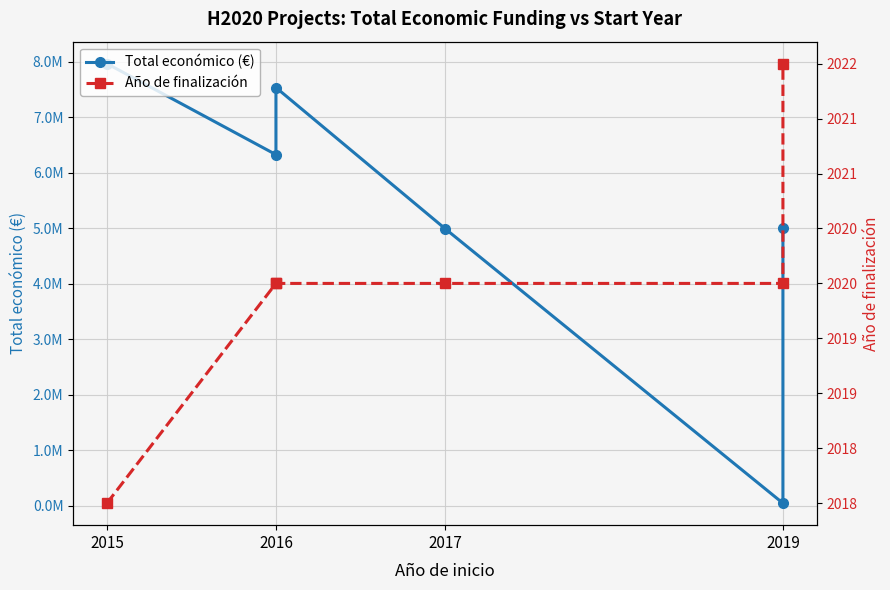

Which has a higher value, 2016 or 2019?

2016